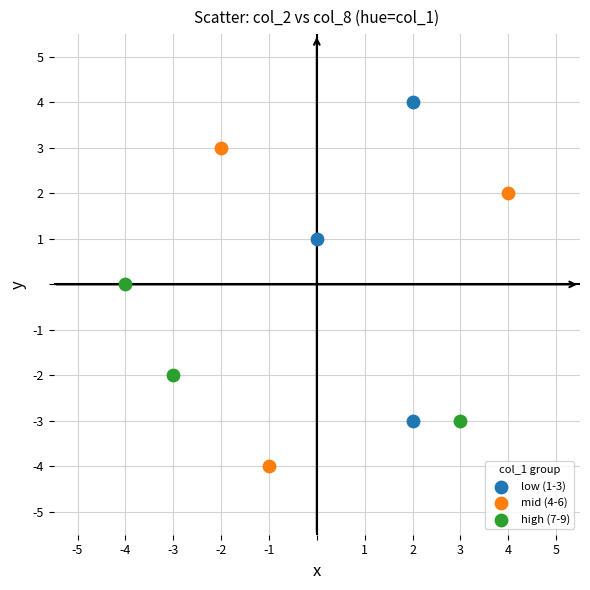

Which series contains the highest Y value?

low (1-3)